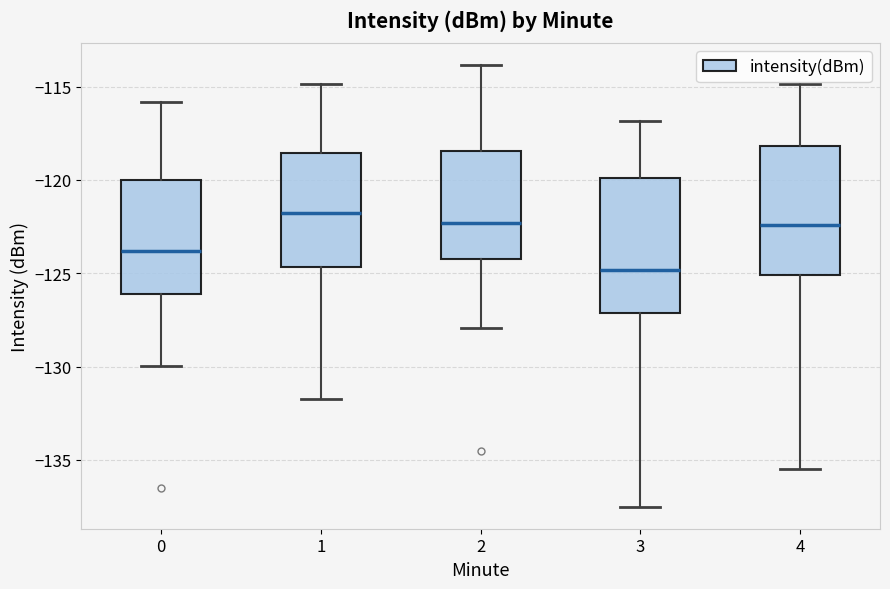

Which box has the lowest median line?

3